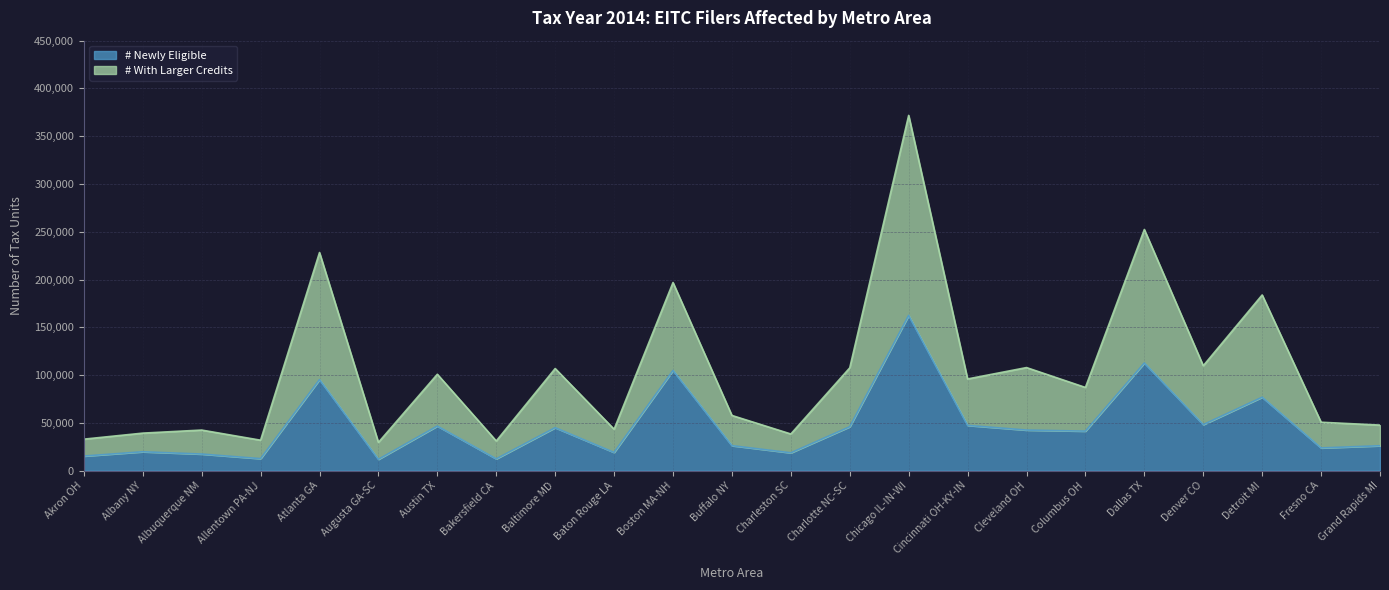

Which category has the lowest value in the # Newly Eligible series?

Augusta GA-SC